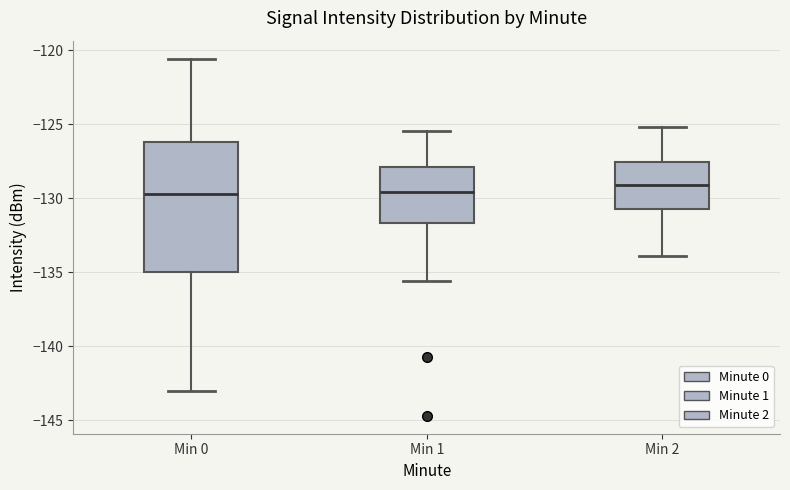

Where does the median line of the box for Min 1 sit on the y-axis? The values are not printed on the chart, so give them approximately, as read against the axis.

-129.5